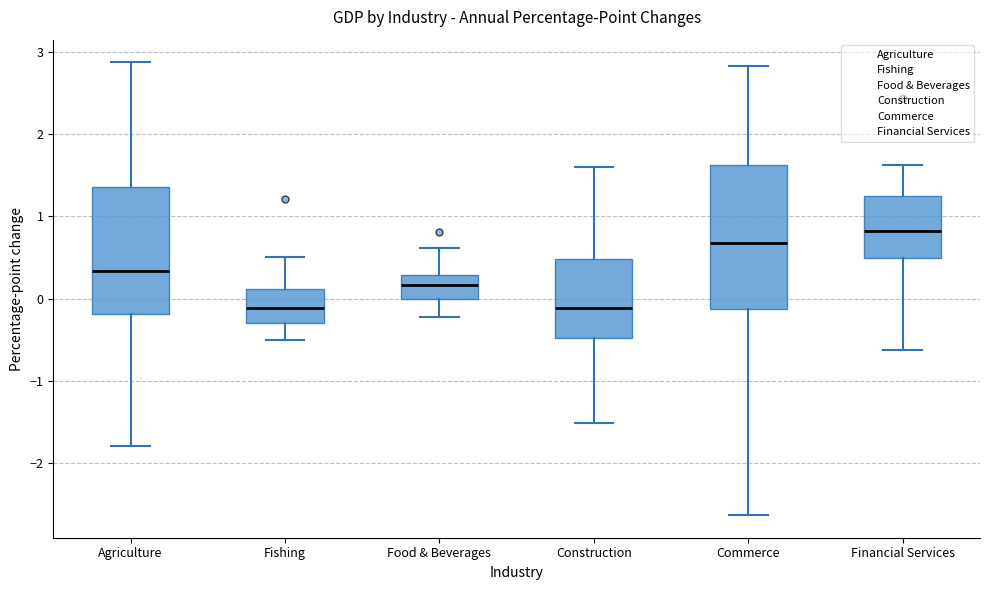

Where does the median line of the box for Construction sit on the y-axis? The values are not printed on the chart, so give them approximately, as read against the axis.

-0.1